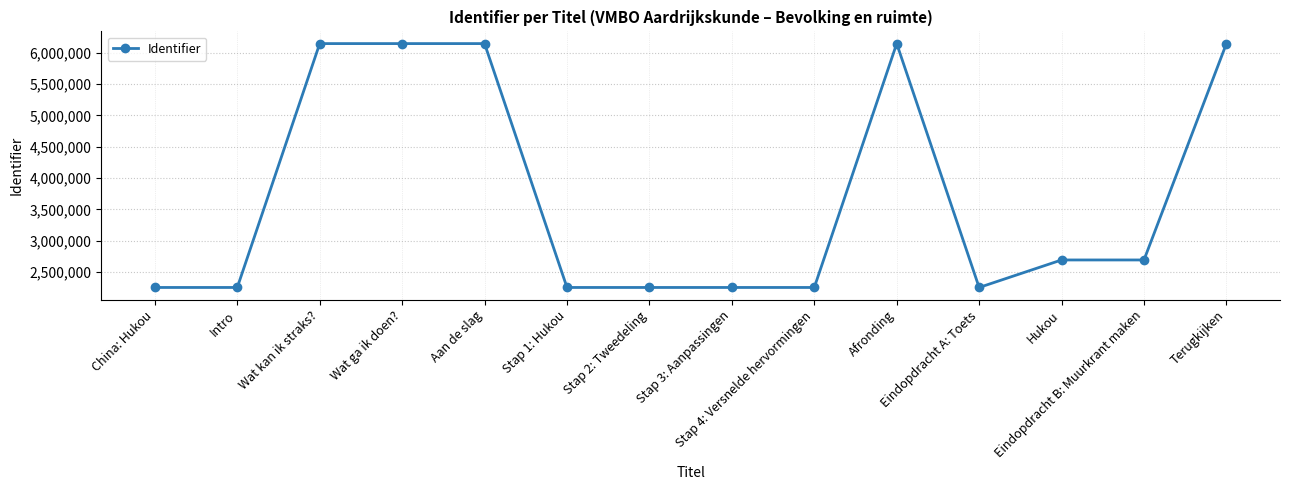

What is the label of the 8th point from the right?

Stap 2: Tweedeling